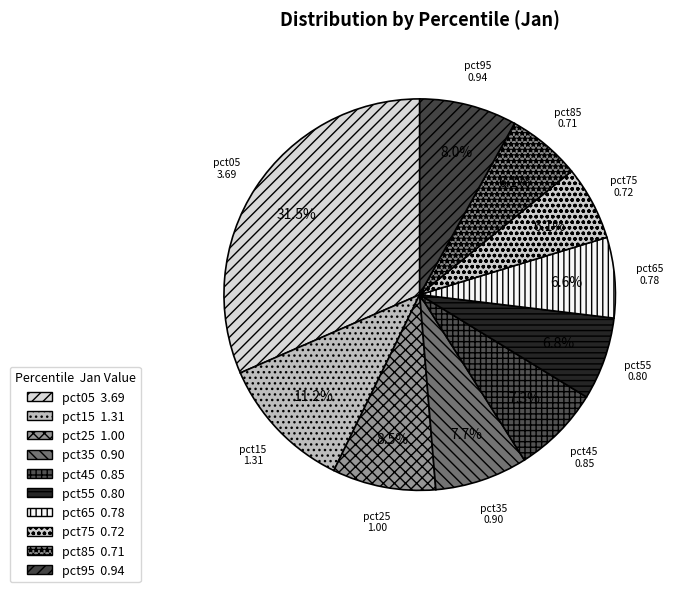

What percentage is NOT represented by pct25?

91.5%